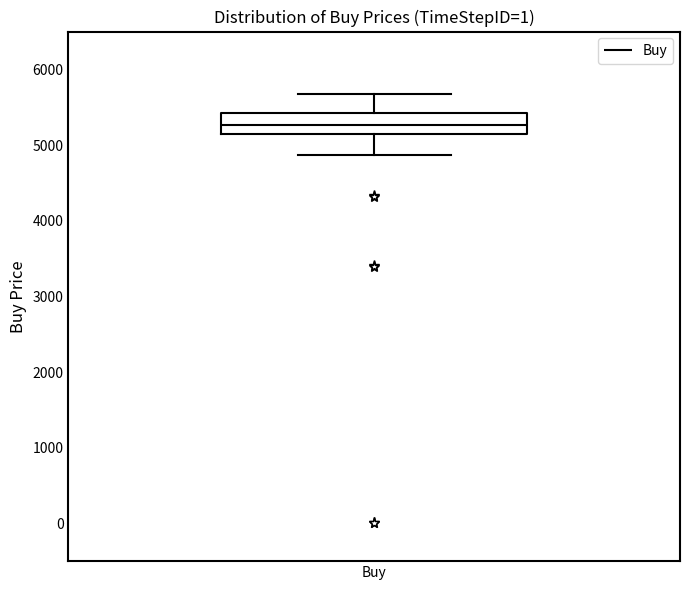

Read this box plot against the y-axis: the position of the median line, the range covered by the box, and the ends of both whiskers. The values are not printed on the chart, so give them approximately, as read against the axis.

median 5300, box 5100 to 5400, whiskers 4900 to 5700